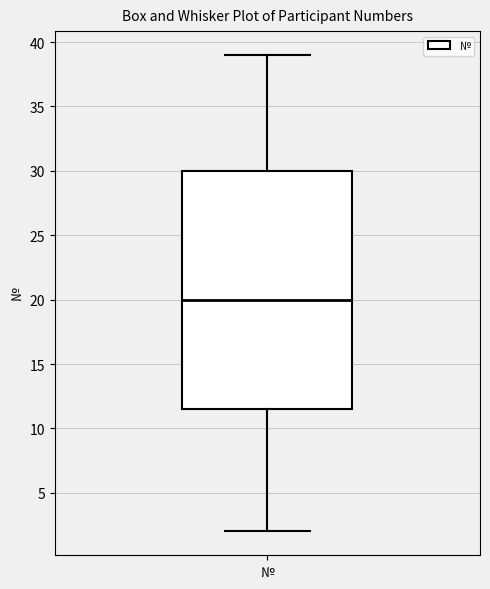

Transcribe this box plot: give where the median line is, the range the box spans, and where the two whiskers end, as read against the y-axis. The values are not printed on the chart, so give them approximately, as read against the axis.

median 20.0, box 11.5 to 30.0, whiskers 2.0 to 39.0